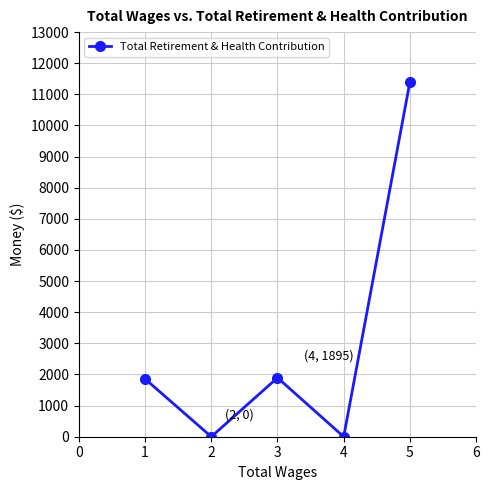

What is the change in value from 1 to 2?

-1857